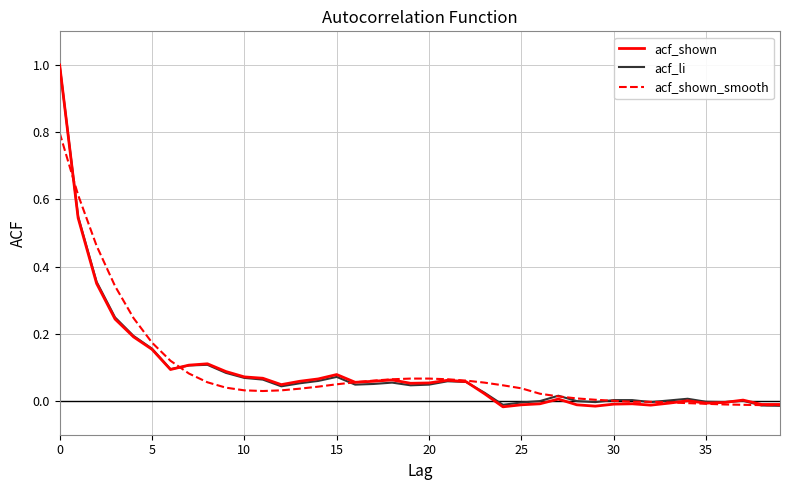

What is the greatest value displayed?

1.0